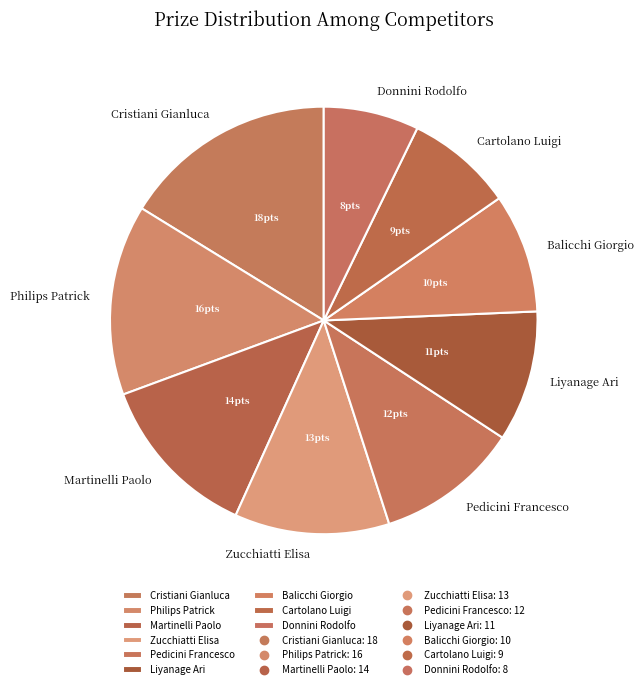

Do Liyanage Ari and Zucchiatti Elisa together represent more than half of the pie?

No